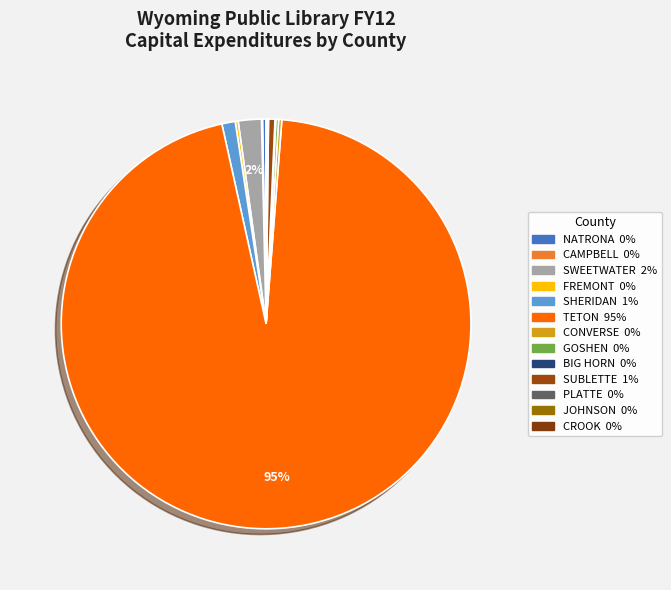

Approximately how many times larger is the value at BIG HORN compared to CAMPBELL?

0.9